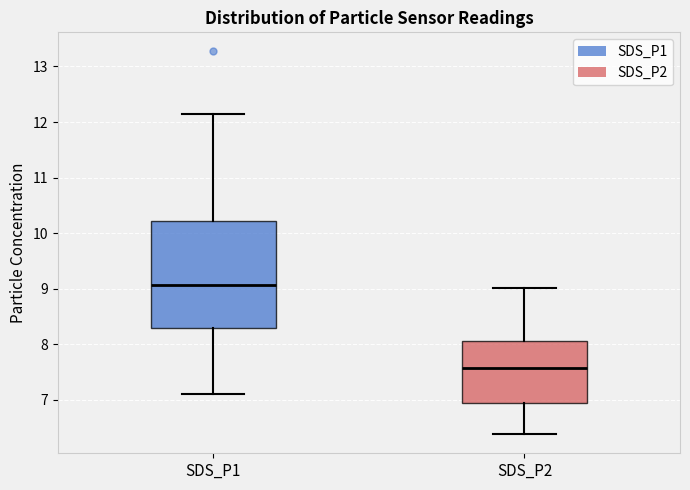

Reading left to right, transcribe this box plot: for each box, give where its median line is, the range the box spans, and where its two whiskers end, as read against the y-axis. The values are not printed on the chart, so give them approximately, as read against the axis.

SDS_P1: median 9.1, box 8.3 to 10.2, whiskers 7.1 to 12.2
SDS_P2: median 7.6, box 6.9 to 8.1, whiskers 6.4 to 9.0